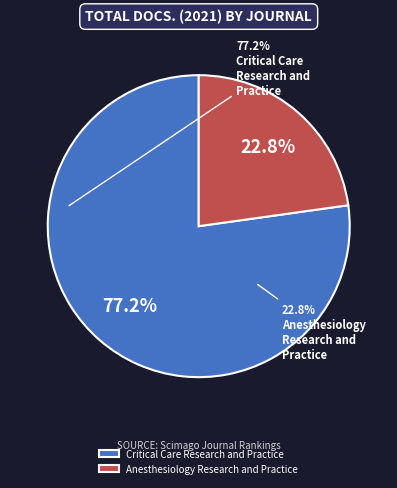

What is the majority slice?

Critical Care Research and Practice